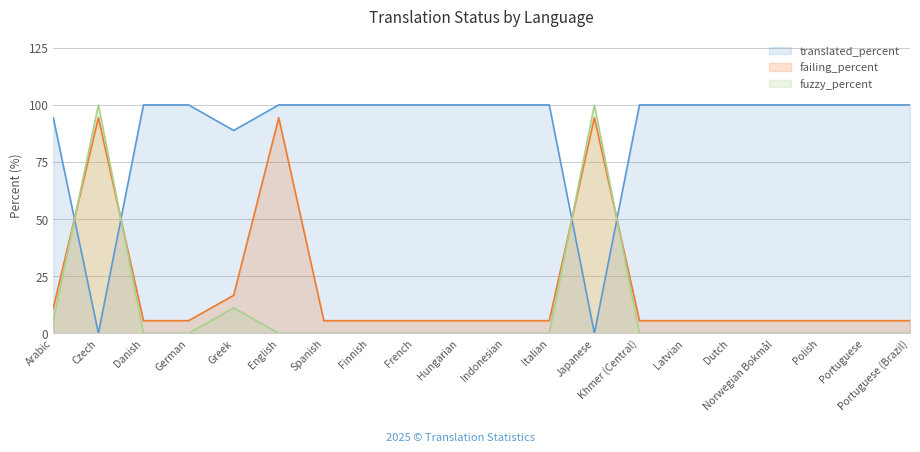

True or false: failing_percent has more than 2 interior local peaks.

True